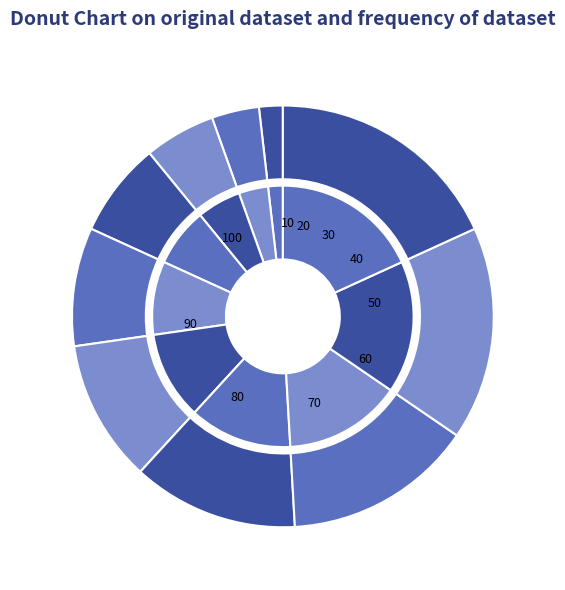

Does any single category account for the majority?

No